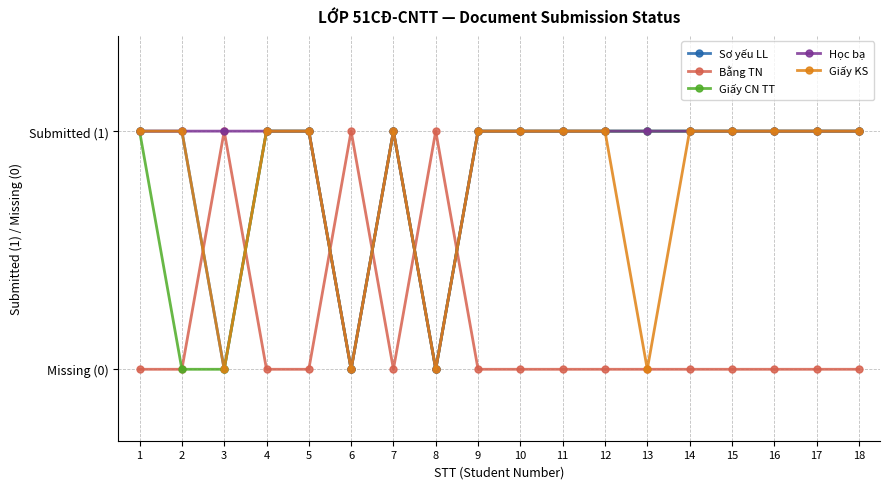

What are all the series names shown in the legend?

Sơ yếu LL, Bằng TN, Giấy CN TT, Học bạ, Giấy KS